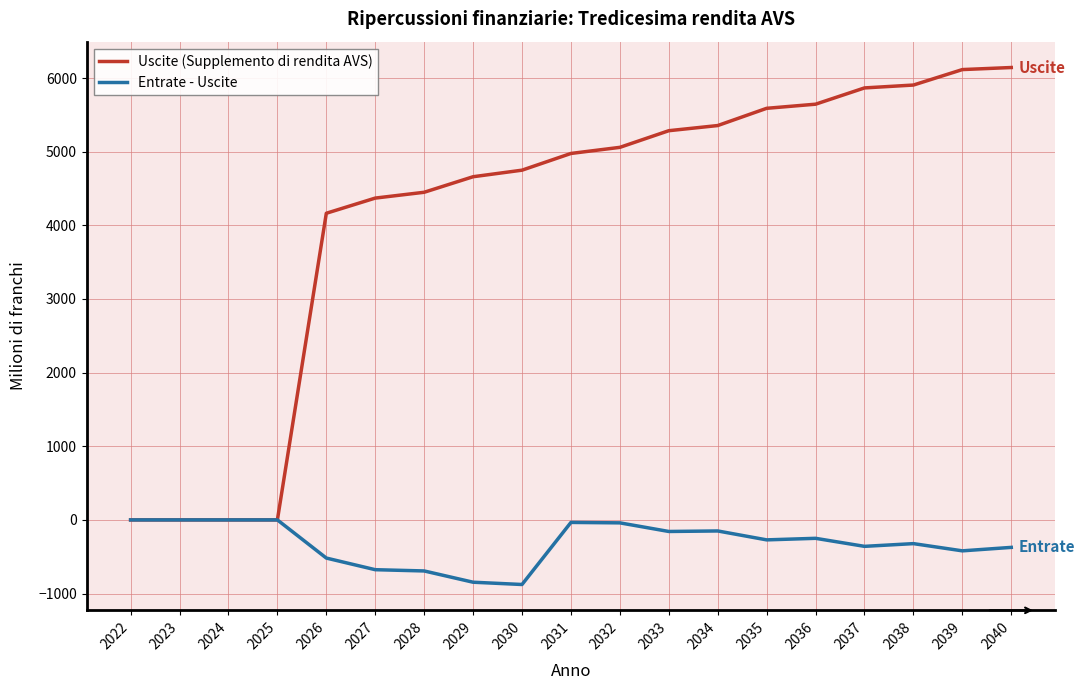

What are all the series names shown in the legend?

Uscite (Supplemento di rendita AVS), Entrate - Uscite